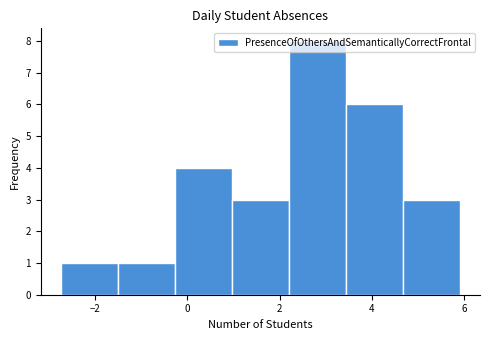

Over which range of the x-axis is the bar tallest?

2.2 to 3.4